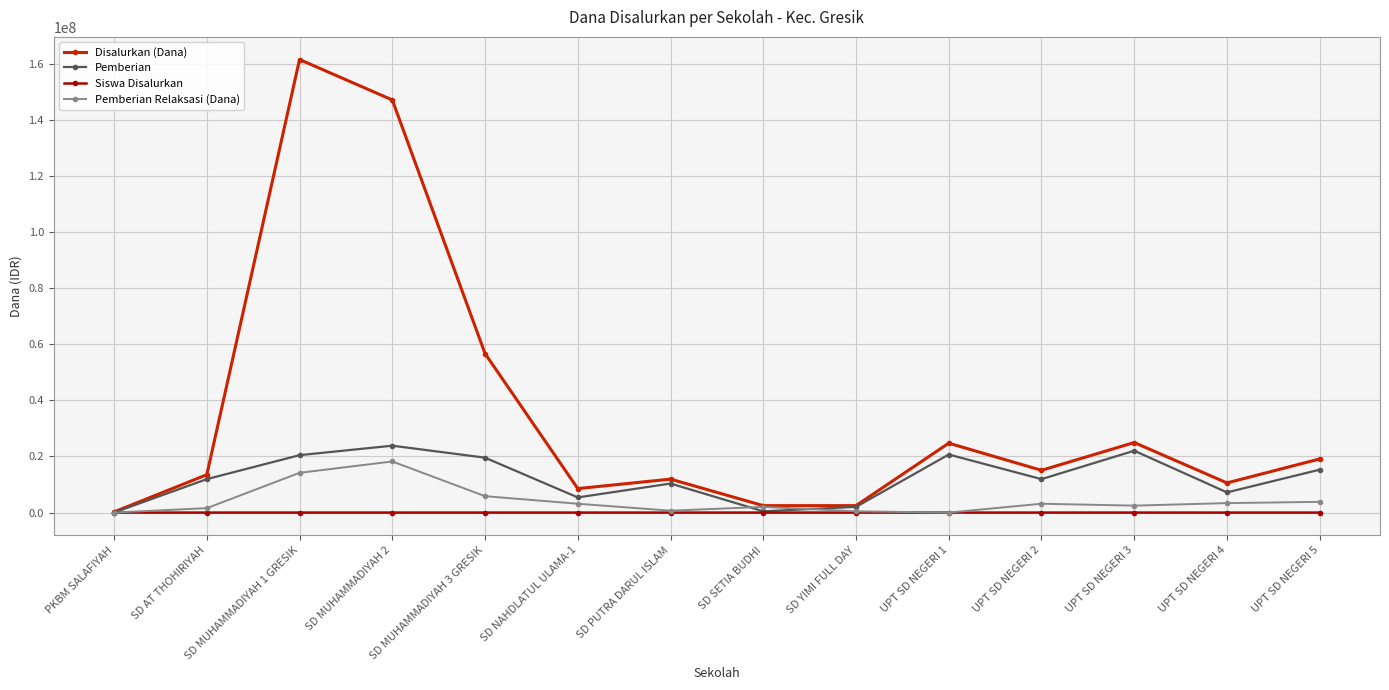

What is the greatest value displayed?

161550000